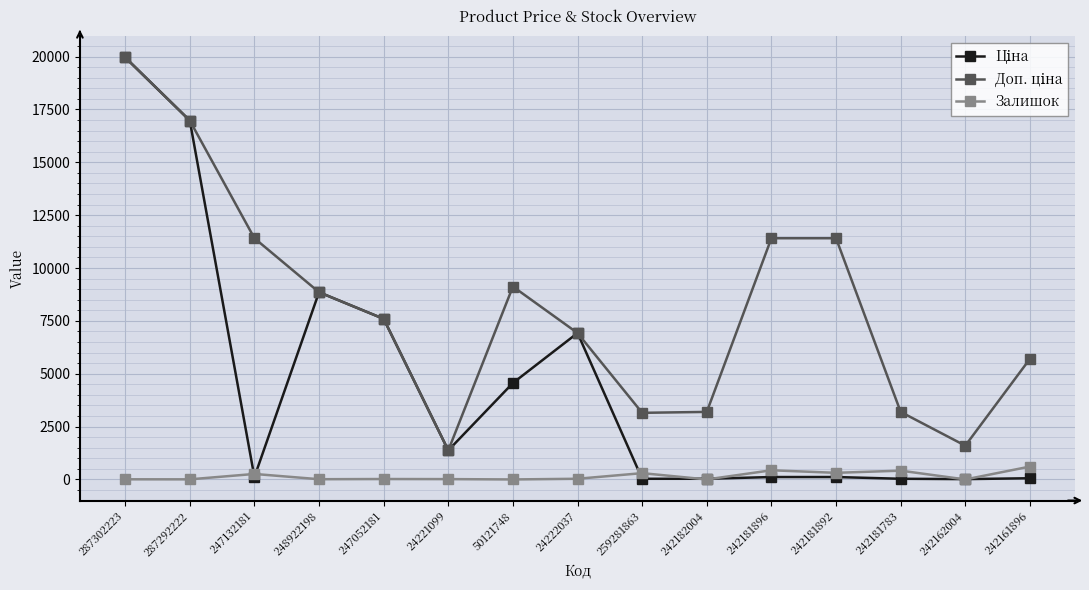

What is the difference between the highest and lowest values at 50121748?

9123.7